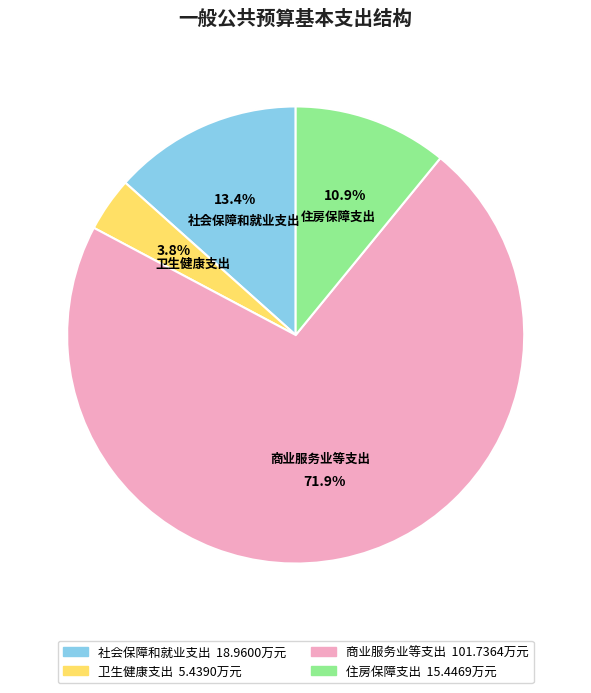

How many segments does this pie chart have?

4